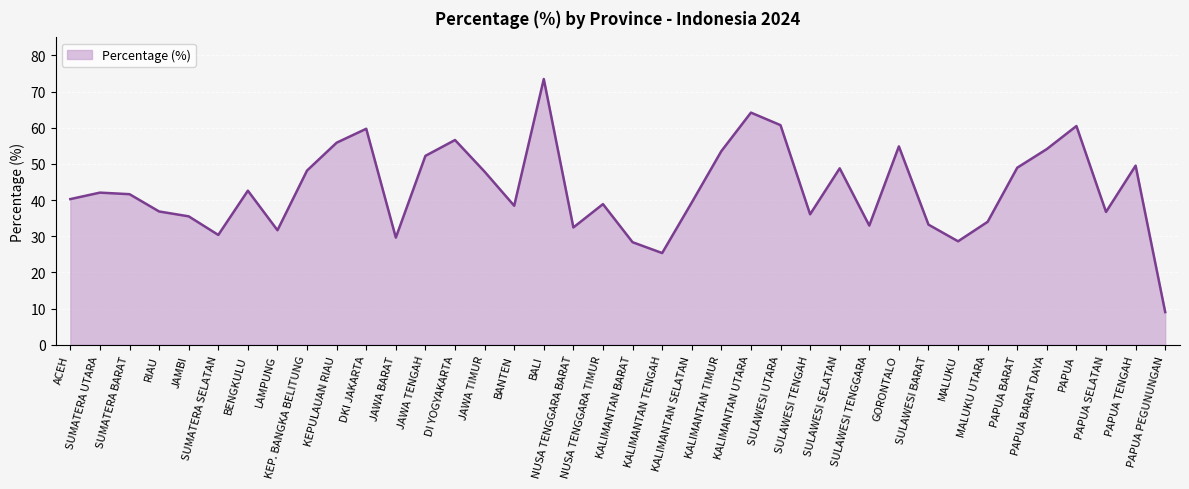

Approximately how many times larger is the value at PAPUA TENGAH compared to SUMATERA SELATAN?

1.6